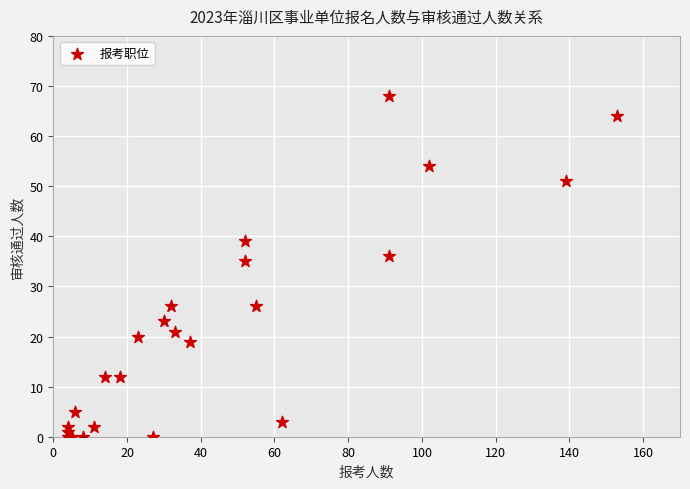

What Y value in the scatter plot is closest to 34?

35